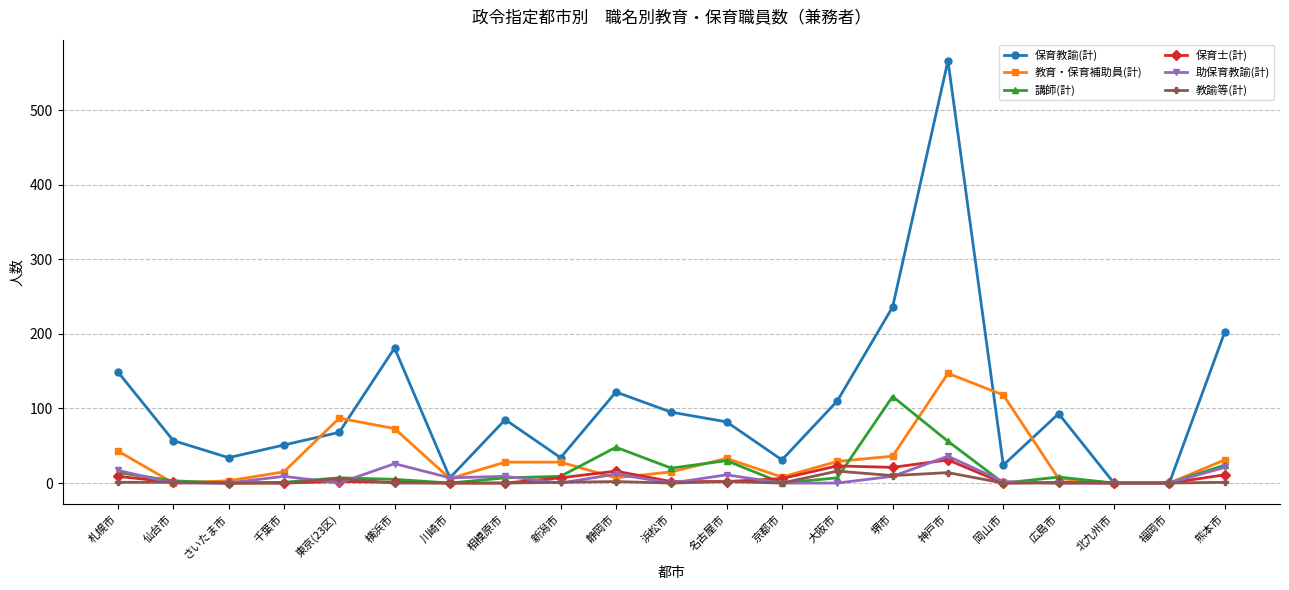

At which category is the sum across all series the highest?

神戸市